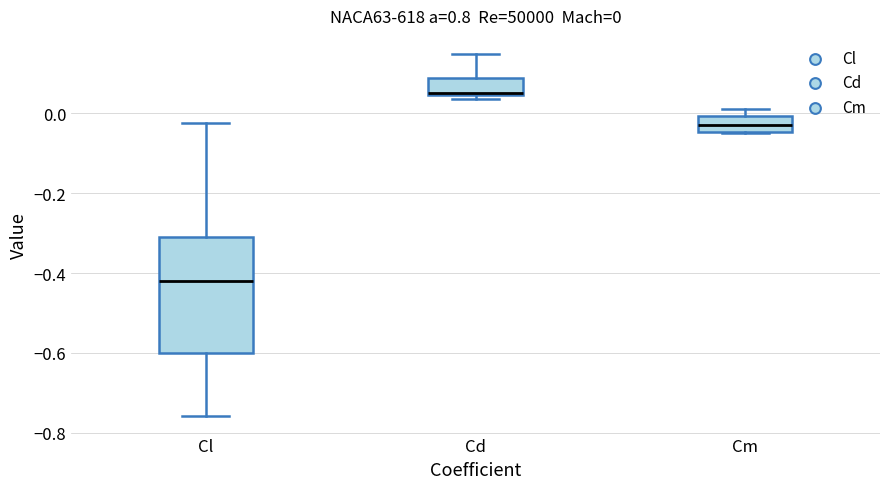

Comparing the boxes themselves (not the whiskers), which one is the tallest?

Cl